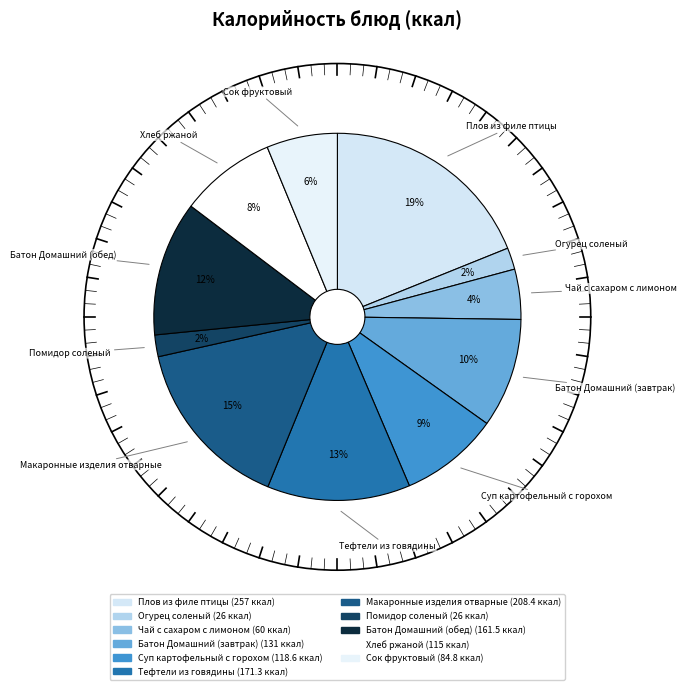

Count the number of slices in the pie.

11